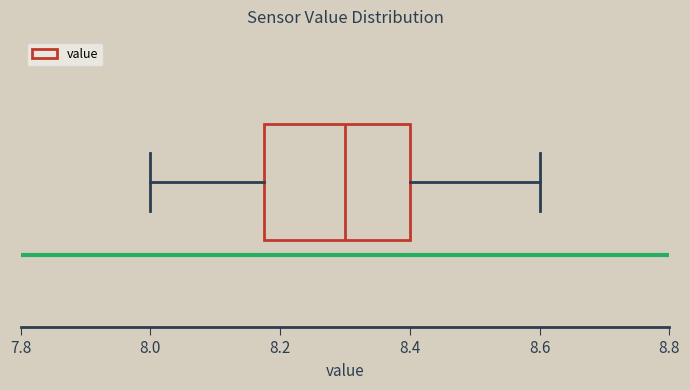

Where does the left whisker of the box end on the x-axis? The values are not printed on the chart, so give them approximately, as read against the axis.

8.00